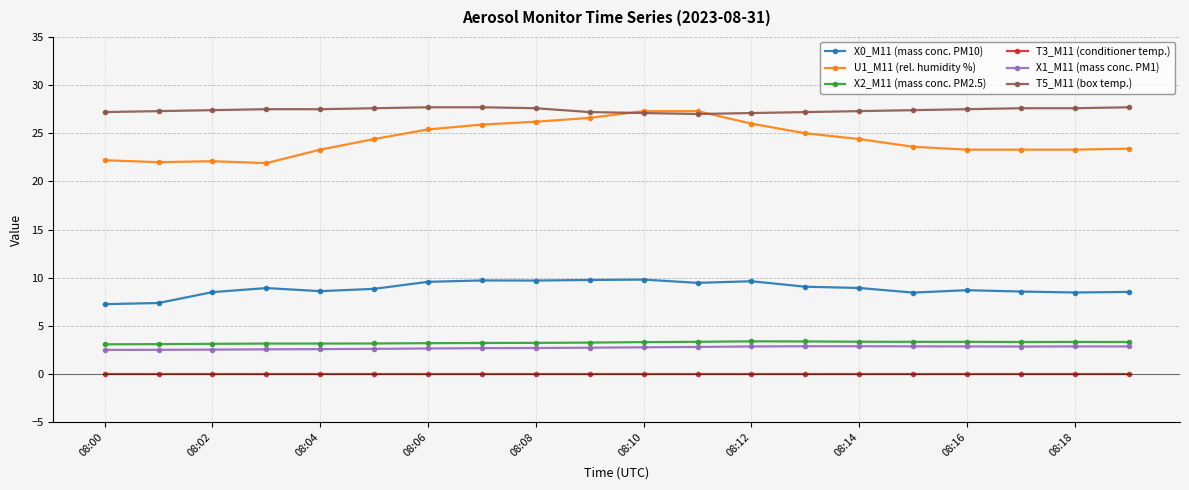

True or false: T5_M11 (box temp.) and T3_M11 (conditioner temp.) intersect in this chart.

False